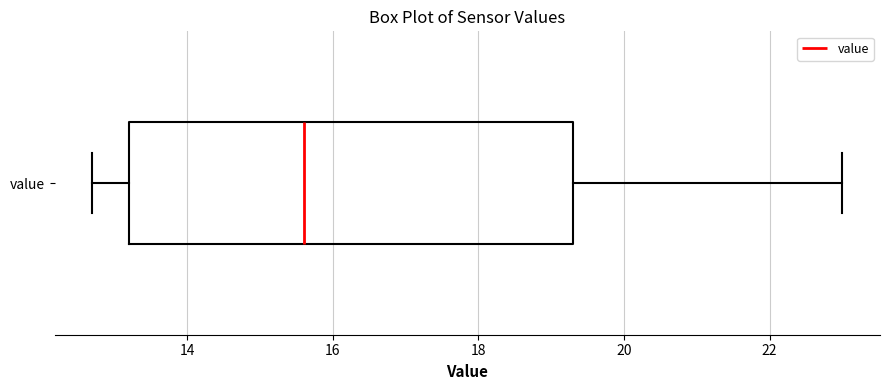

Read this box plot against the x-axis: the position of the median line, the range covered by the box, and the ends of both whiskers. The values are not printed on the chart, so give them approximately, as read against the axis.

median 15.6, box 13.2 to 19.4, whiskers 12.8 to 23.0